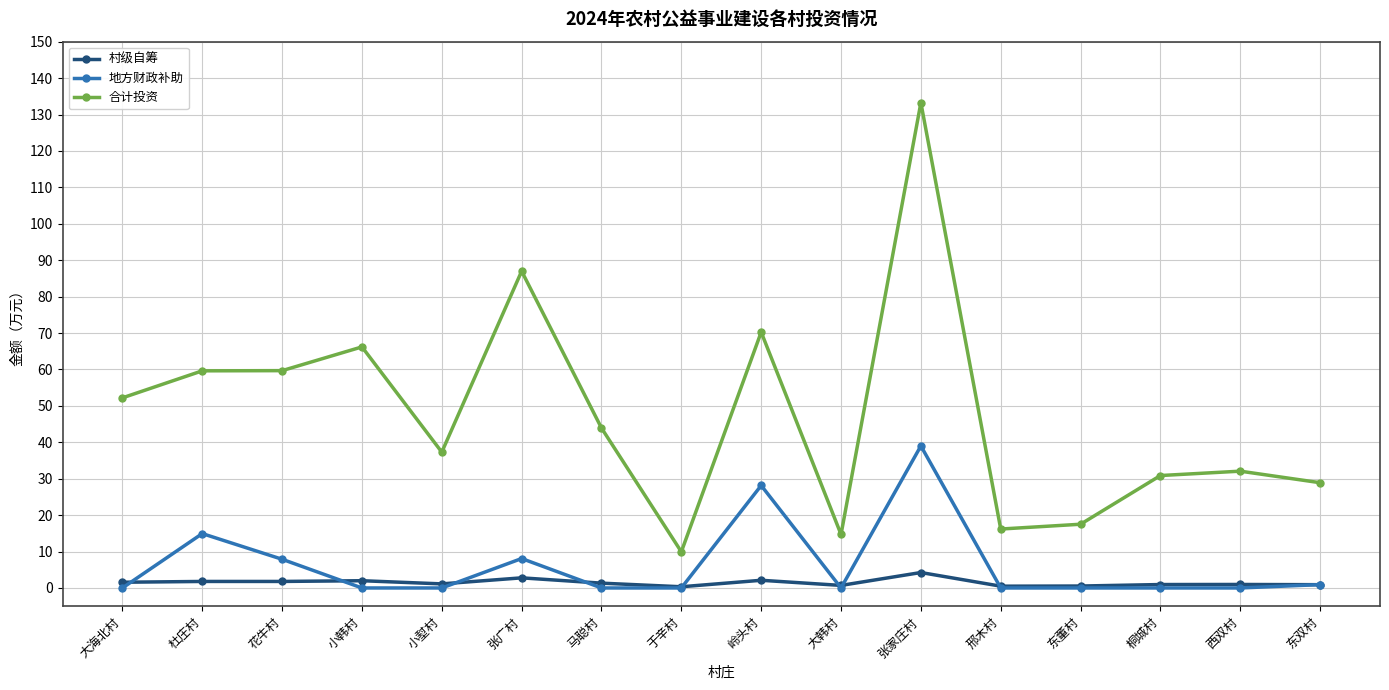

How many data points does each series have?

16